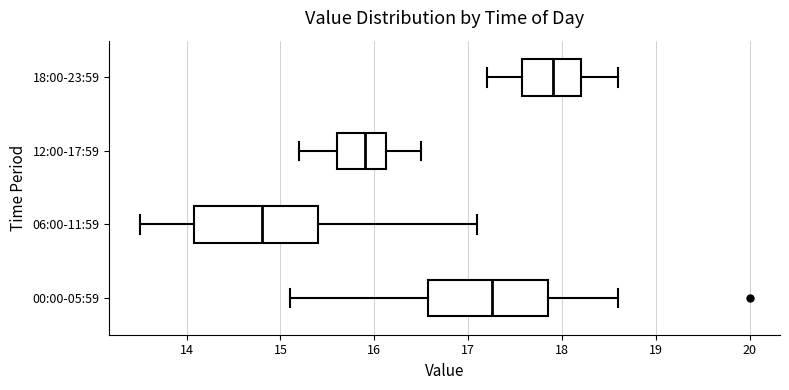

Reading bottom to top, transcribe this box plot: for each box, give where its median line is, the range the box spans, and where its two whiskers end, as read against the x-axis. The values are not printed on the chart, so give them approximately, as read against the axis.

00:00-05:59: median 17.3, box 16.6 to 17.9, whiskers 15.1 to 18.6
06:00-11:59: median 14.8, box 14.1 to 15.4, whiskers 13.5 to 17.1
12:00-17:59: median 15.9, box 15.6 to 16.1, whiskers 15.2 to 16.5
18:00-23:59: median 17.9, box 17.6 to 18.2, whiskers 17.2 to 18.6